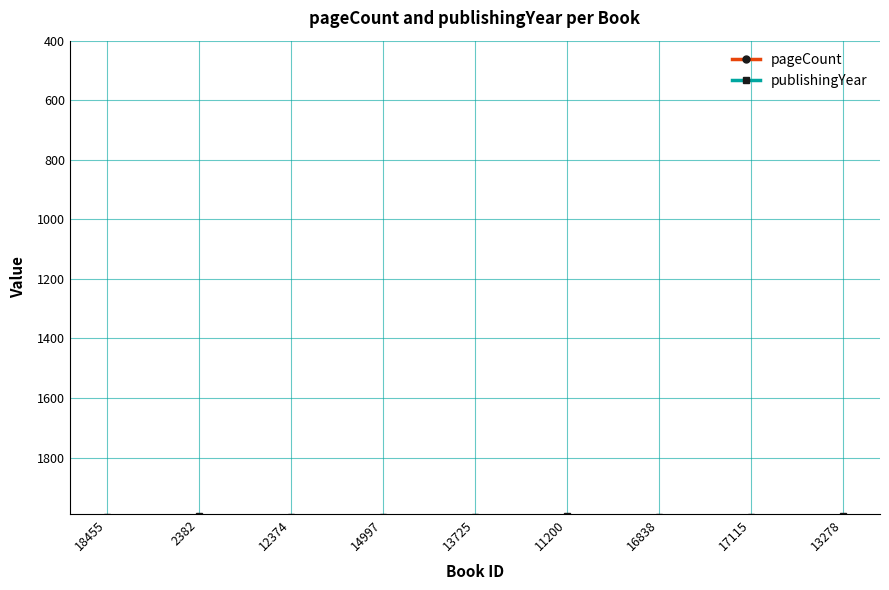

What is the total value across all series at 2382?

2366